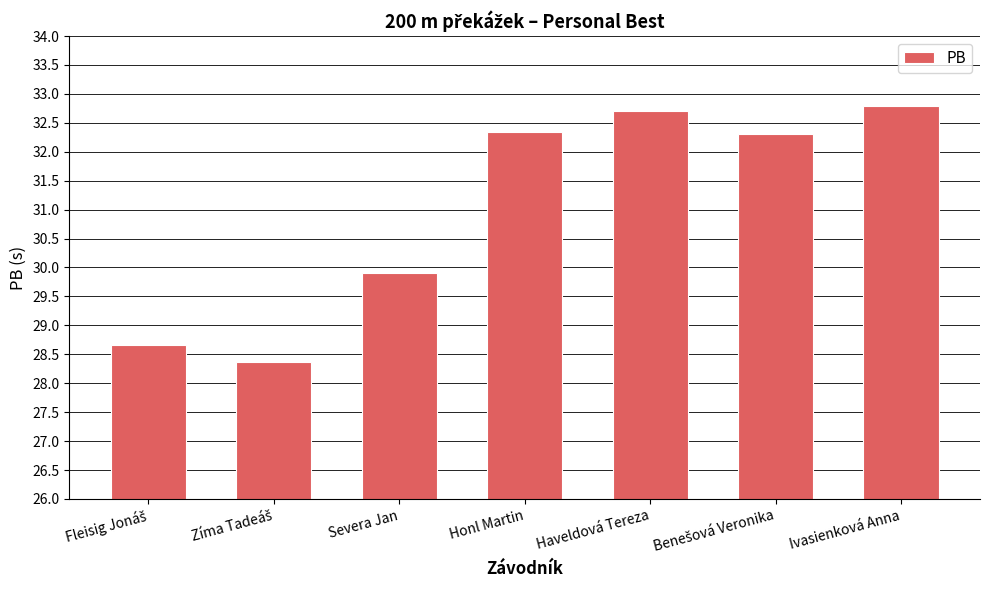

What is the minimum value shown in the chart?

28.4